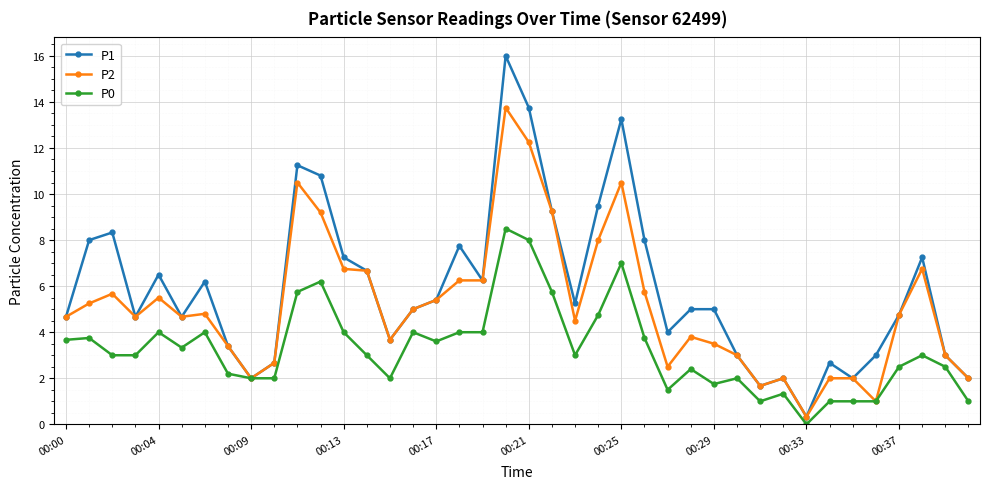

What is the sum of all P2 values?

205.3